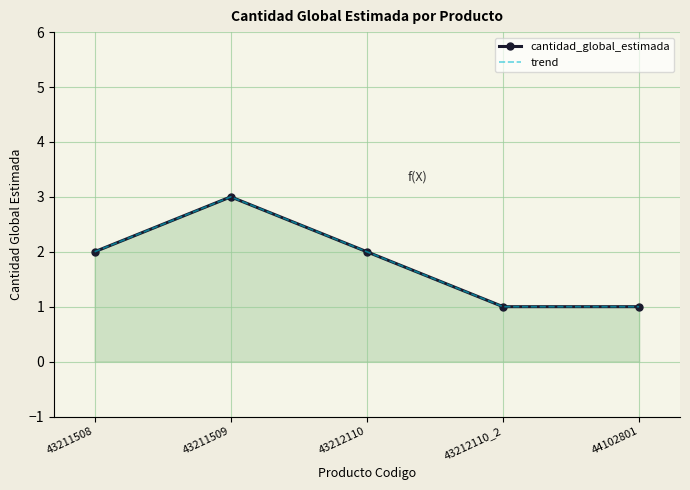

True or false: cantidad_global_estimada has a value of 2 at 43212110.

True